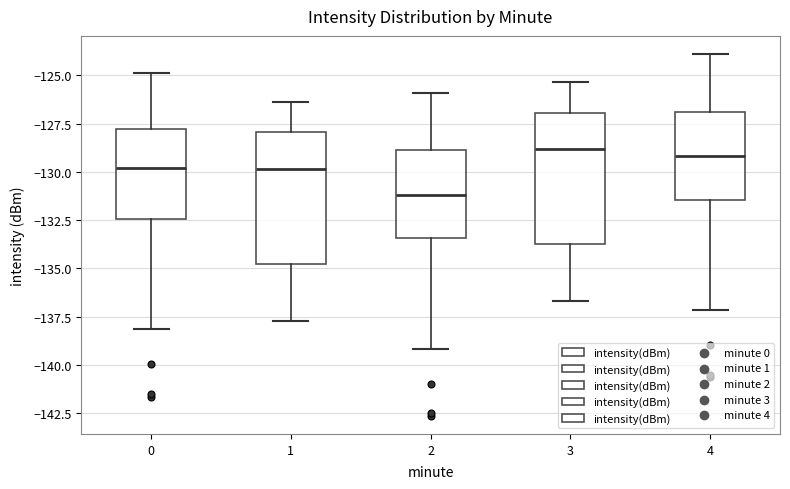

Reading left to right, transcribe this box plot: for each box, give where its median line is, the range the box spans, and where its two whiskers end, as read against the y-axis. The values are not printed on the chart, so give them approximately, as read against the axis.

0: median -130.0, box -132.5 to -128.0, whiskers -138.0 to -125.0
1: median -130.0, box -135.0 to -128.0, whiskers -137.5 to -126.5
2: median -131.0, box -133.5 to -129.0, whiskers -139.0 to -126.0
3: median -129.0, box -134.0 to -127.0, whiskers -136.5 to -125.5
4: median -129.0, box -131.5 to -127.0, whiskers -137.0 to -124.0